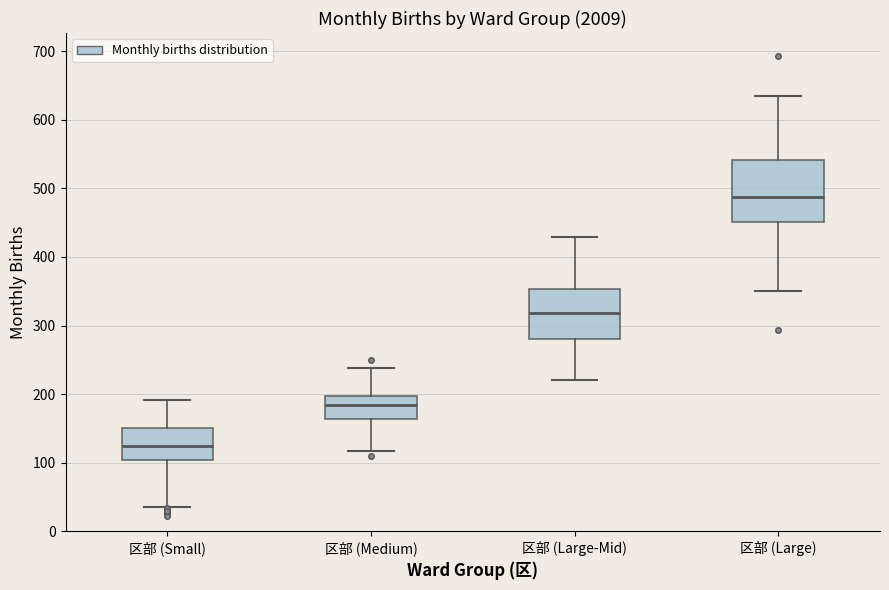

Reading left to right, read every box against the y-axis: the position of its median line, the range the box covers, and the ends of its whiskers. The values are not printed on the chart, so give them approximately, as read against the axis.

区部 (Small): median 120, box 100 to 150, whiskers 40 to 190
区部 (Medium): median 180, box 160 to 200, whiskers 120 to 240
区部 (Large-Mid): median 320, box 280 to 350, whiskers 220 to 430
区部 (Large): median 490, box 450 to 540, whiskers 350 to 630